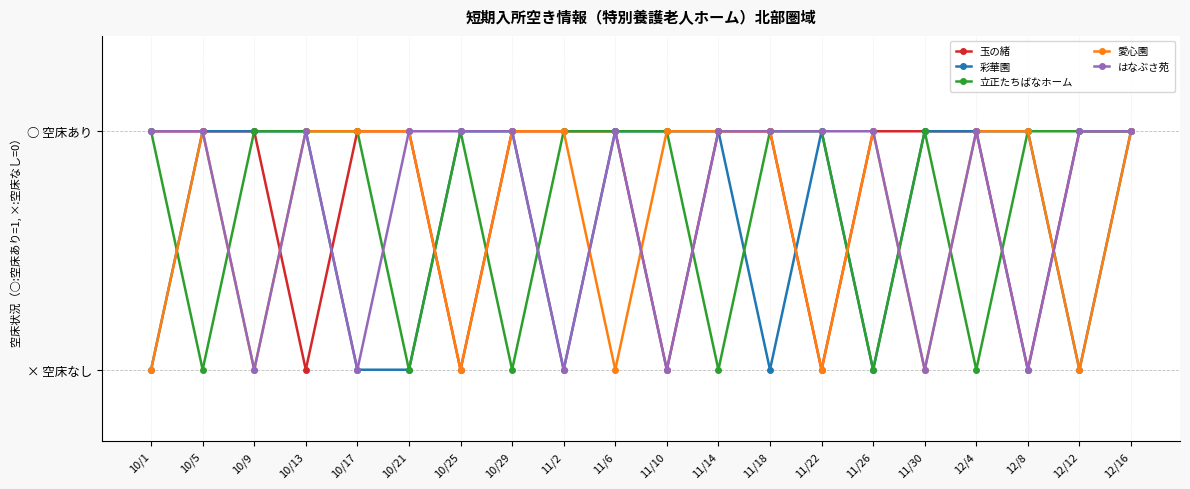

What is the difference between the highest and lowest values at 10/17?

1